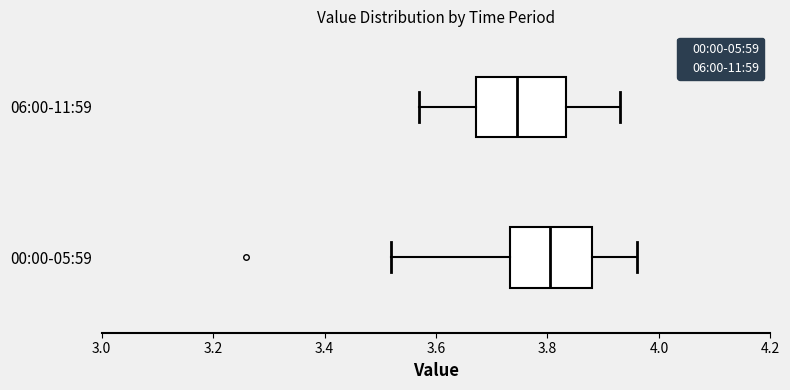

Reading bottom to top, transcribe this box plot: for each box, give where its median line is, the range the box spans, and where its two whiskers end, as read against the x-axis. The values are not printed on the chart, so give them approximately, as read against the axis.

00:00-05:59: median 3.80, box 3.74 to 3.88, whiskers 3.52 to 3.96
06:00-11:59: median 3.74, box 3.68 to 3.84, whiskers 3.58 to 3.94